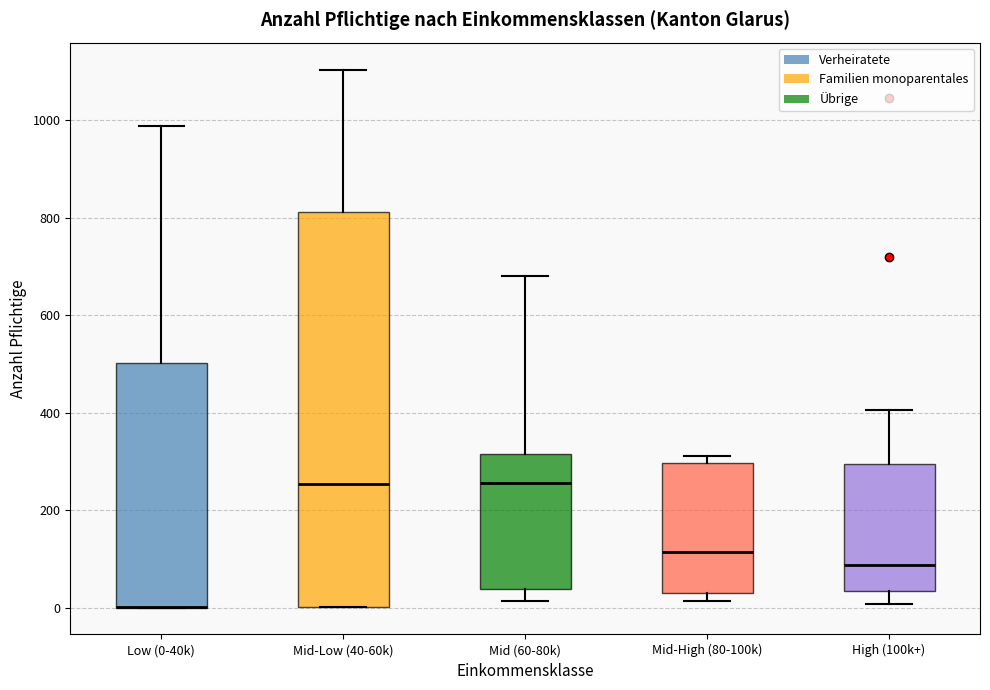

Reading left to right, read every box against the y-axis: the position of its median line, the range the box covers, and the ends of its whiskers. The values are not printed on the chart, so give them approximately, as read against the axis.

Low (0-40k): median 0 (drawn on the box's lower edge), box 0 to 500, whiskers 0 to 980
Mid-Low (40-60k): median 260, box 0 to 820, whiskers 0 to 1100
Mid (60-80k): median 260, box 40 to 320, whiskers 20 to 680
Mid-High (80-100k): median 120, box 20 to 300, whiskers 20 (just below the box's lower edge) to 320
High (100k+): median 80, box 40 to 300, whiskers 0 to 400